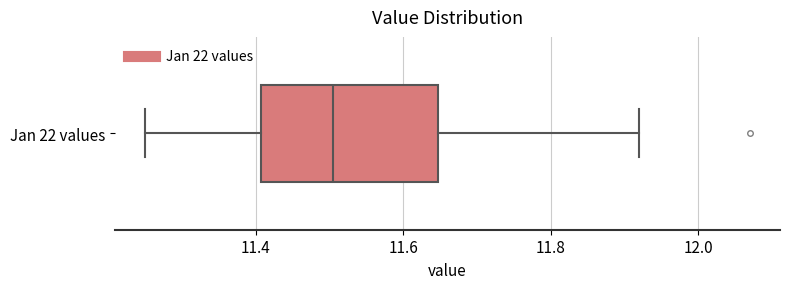

Where does the left whisker of the box for Jan 22 values end on the x-axis? The values are not printed on the chart, so give them approximately, as read against the axis.

11.26